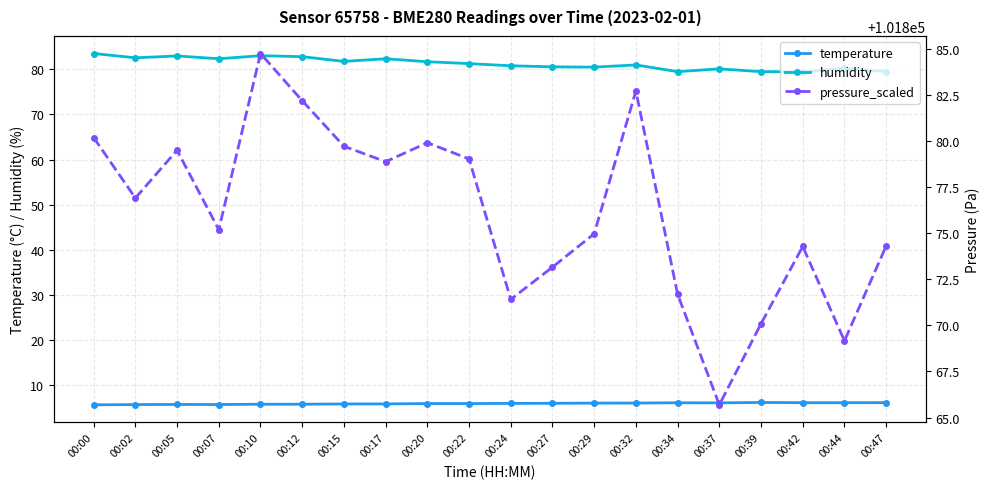

What value does the humidity series have at 00:42?

79.5